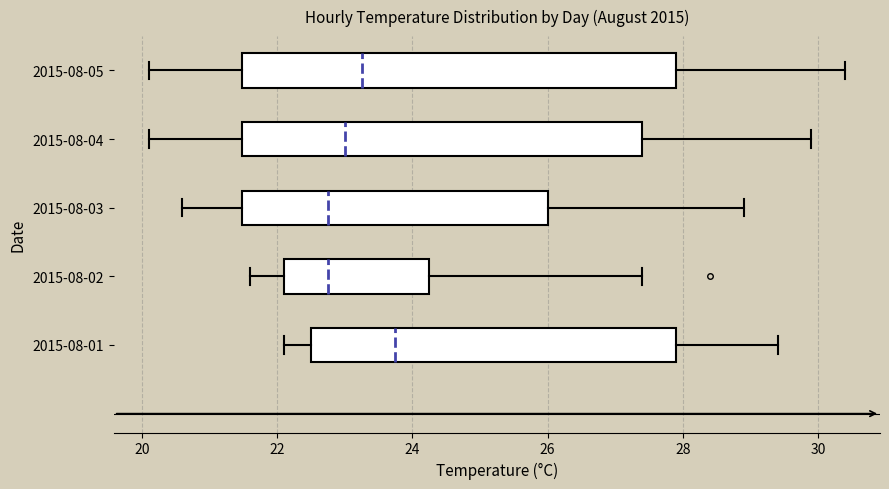

Reading bottom to top, read every box against the x-axis: the position of its median line, the range the box covers, and the ends of its whiskers. The values are not printed on the chart, so give them approximately, as read against the axis.

2015-08-01: median 23.8, box 22.6 to 28.0, whiskers 22.2 to 29.4
2015-08-02: median 22.8, box 22.2 to 24.2, whiskers 21.6 to 27.4
2015-08-03: median 22.8, box 21.4 to 26.0, whiskers 20.6 to 29.0
2015-08-04: median 23.0, box 21.4 to 27.4, whiskers 20.2 to 30.0
2015-08-05: median 23.2, box 21.4 to 28.0, whiskers 20.2 to 30.4